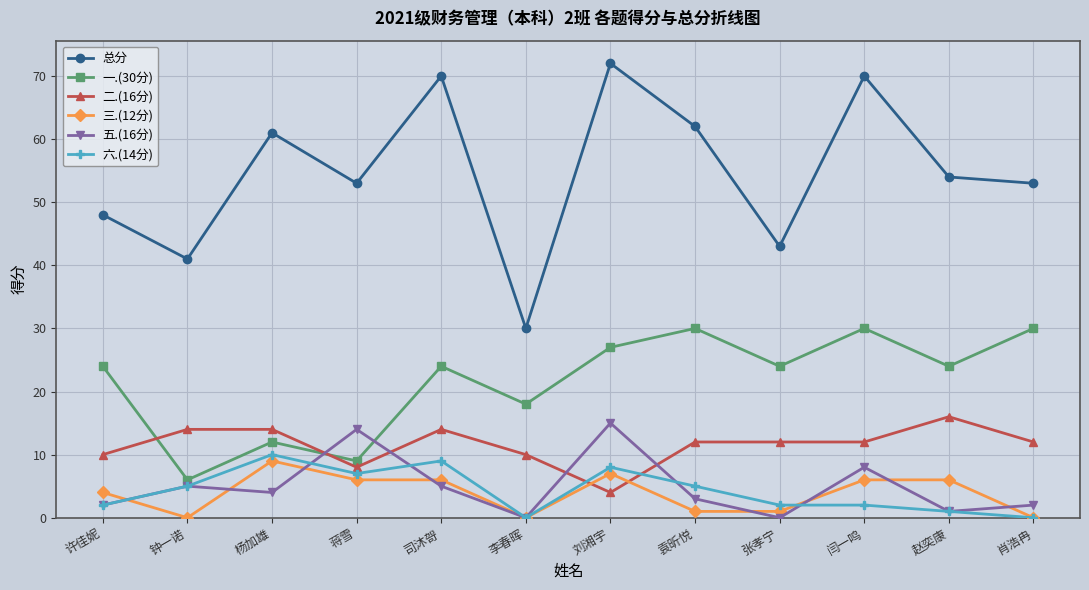

Count the number of data series in this chart.

6